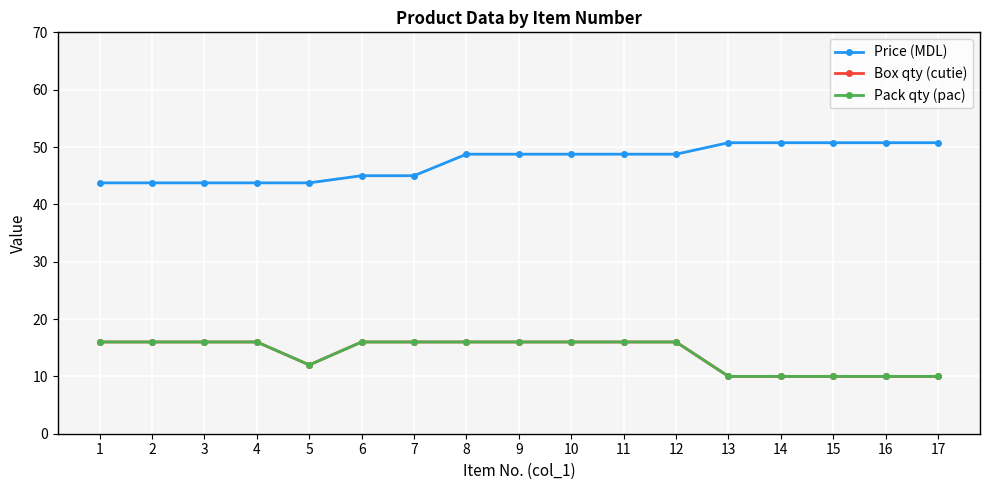

What is the value of the Pack qty (pac) point at the 14th from the left?

10.0